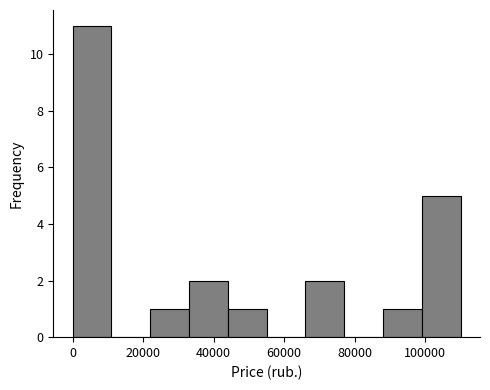

Reading left to right, list every bar in this chart as the range it spans on the x-axis followed by its height. Neither the bar edges nor the heights are printed on the chart, so give them approximately, as read against the axes.

0 to 12000: 11
12000 to 22000: 0
22000 to 34000: 1
34000 to 44000: 2
44000 to 56000: 1
56000 to 66000: 0
66000 to 78000: 2
78000 to 88000: 0
88000 to 100000: 1
100000 to 110000: 5